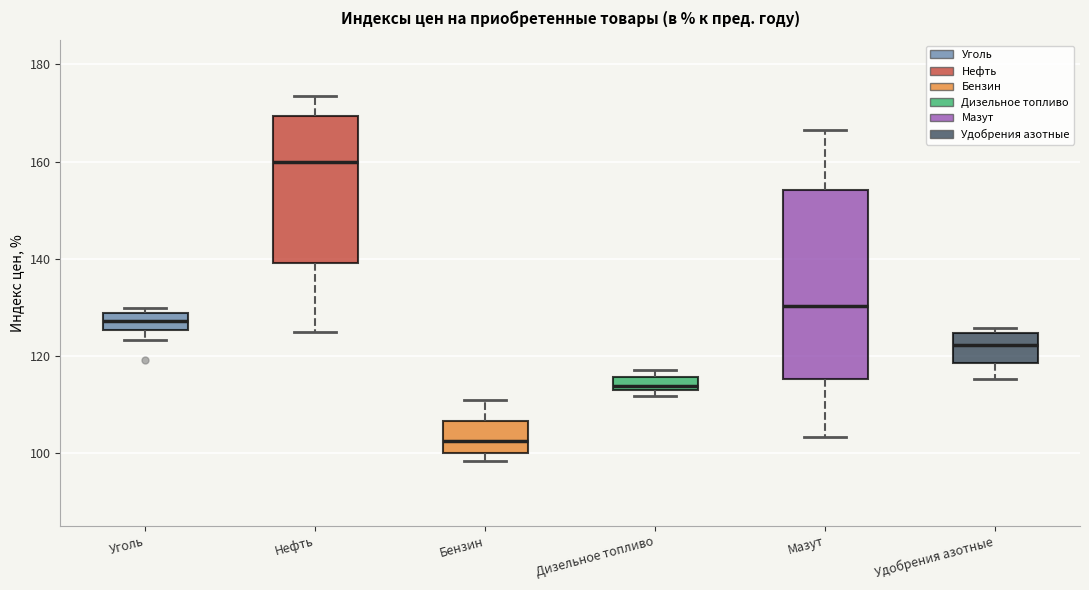

Which box's median line is the lowest?

Бензин